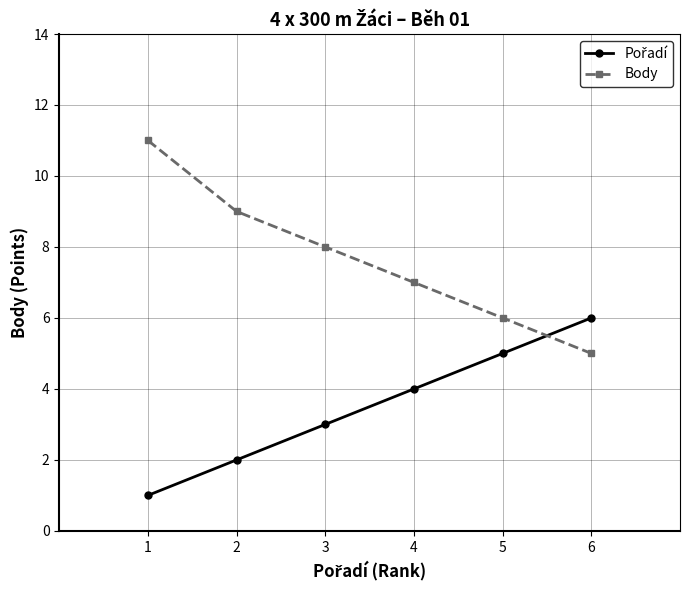

The value of Body at 2 is 9. True or false?

True